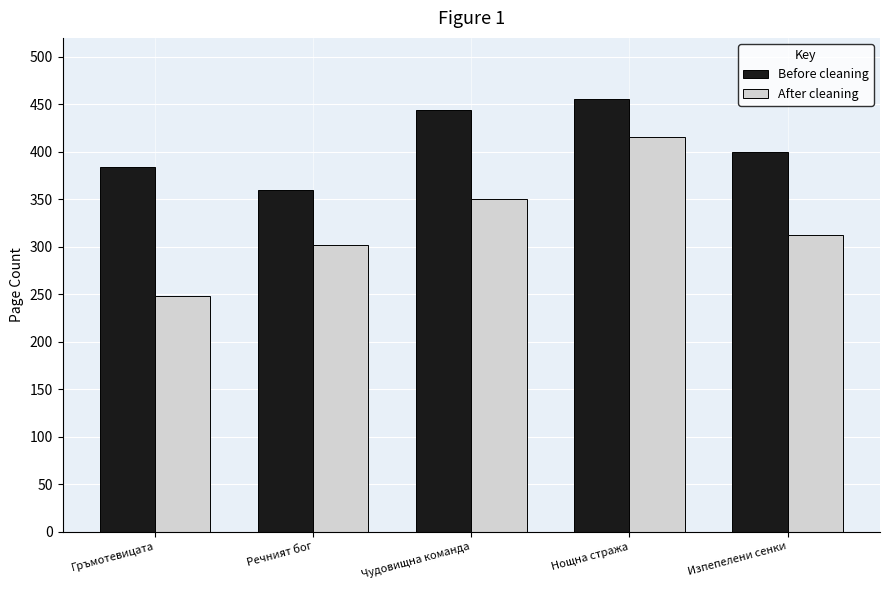

What is the label of the 2nd bar from the right?

Нощна стража